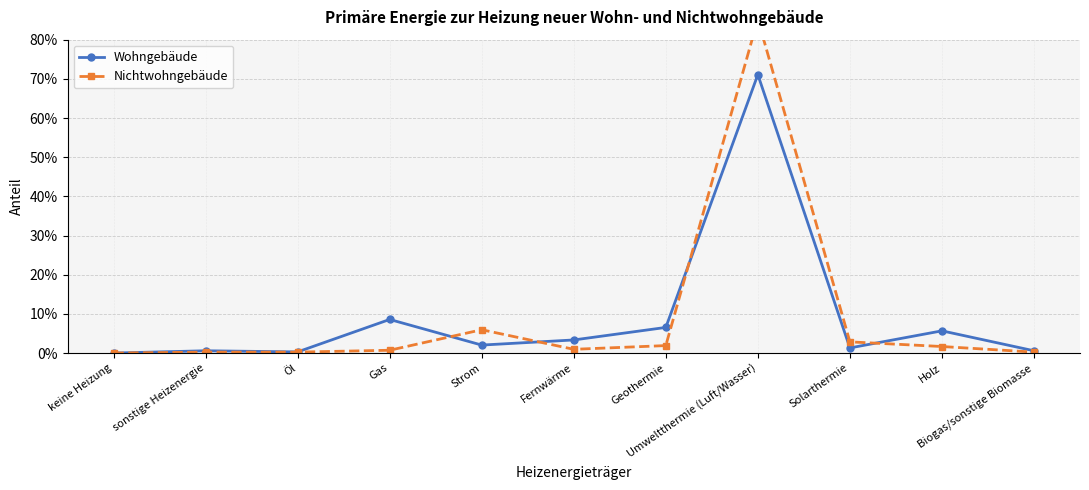

How many data points in Nichtwohngebäude are above 0?

10